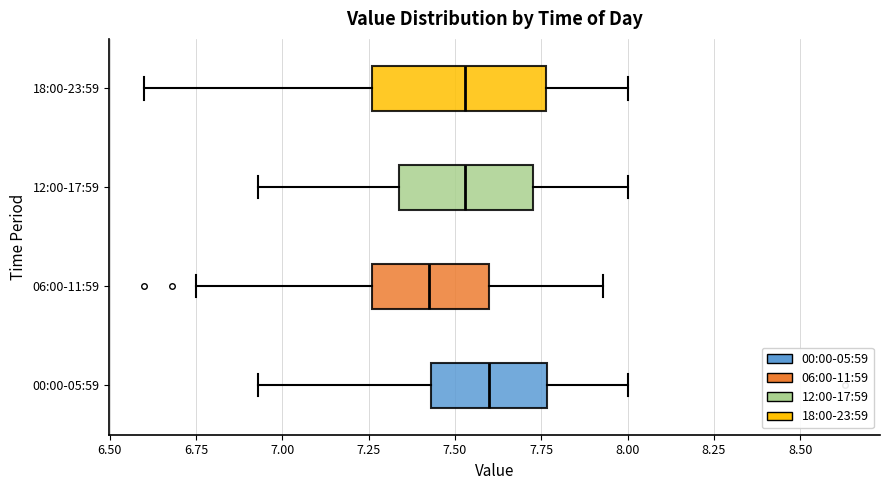

Reading bottom to top, transcribe this box plot: for each box, give where its median line is, the range the box spans, and where its two whiskers end, as read against the x-axis. The values are not printed on the chart, so give them approximately, as read against the axis.

00:00-05:59: median 7.60, box 7.45 to 7.75, whiskers 6.95 to 8.00
06:00-11:59: median 7.45, box 7.25 to 7.60, whiskers 6.75 to 7.95
12:00-17:59: median 7.55, box 7.35 to 7.75, whiskers 6.95 to 8.00
18:00-23:59: median 7.55, box 7.25 to 7.75, whiskers 6.60 to 8.00